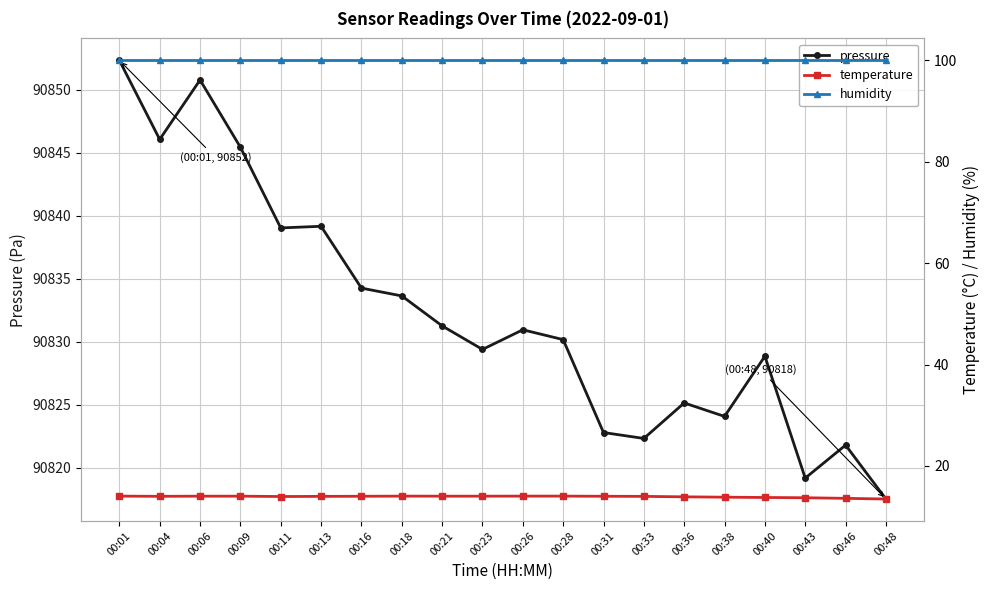

True or false: temperature and pressure cross at least once.

False